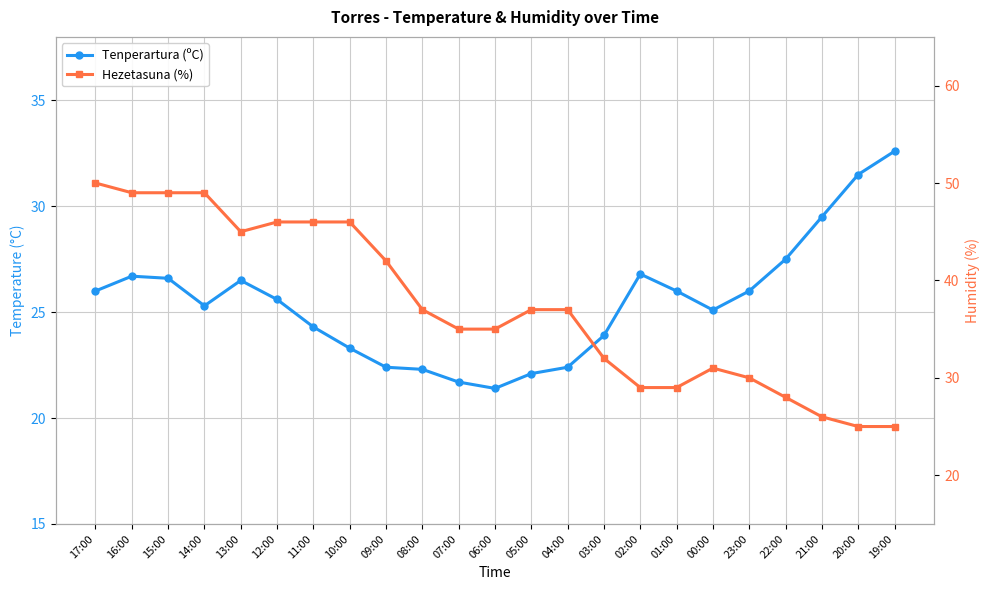

At how many categories does at least one series exceed 47?

4